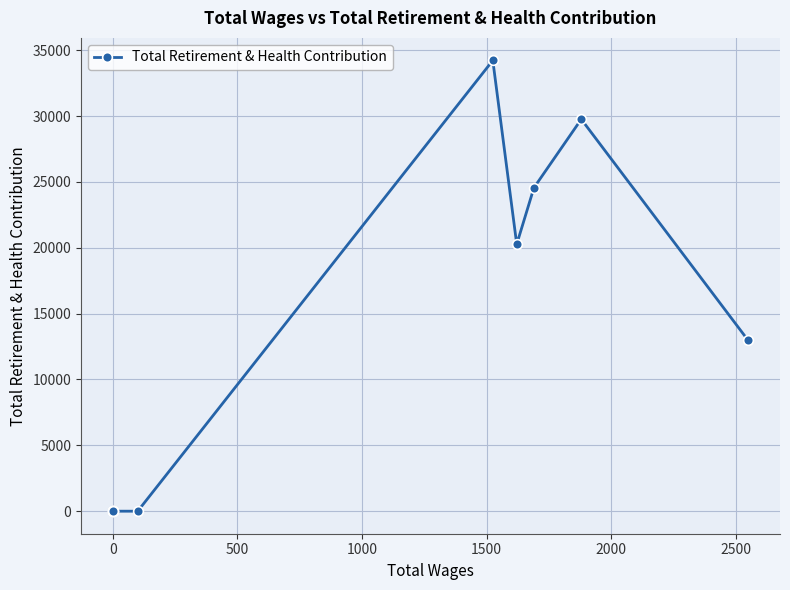

What is the sum of all values?

121752